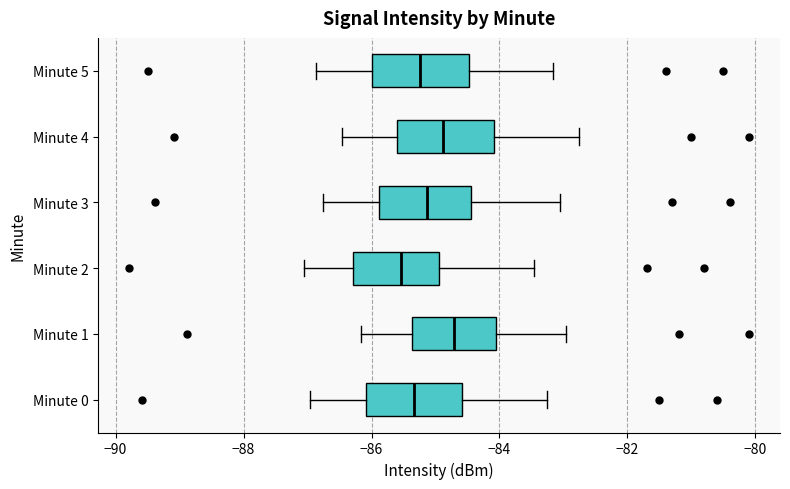

Where does the right whisker of the box for Minute 0 end on the x-axis? The values are not printed on the chart, so give them approximately, as read against the axis.

-83.2